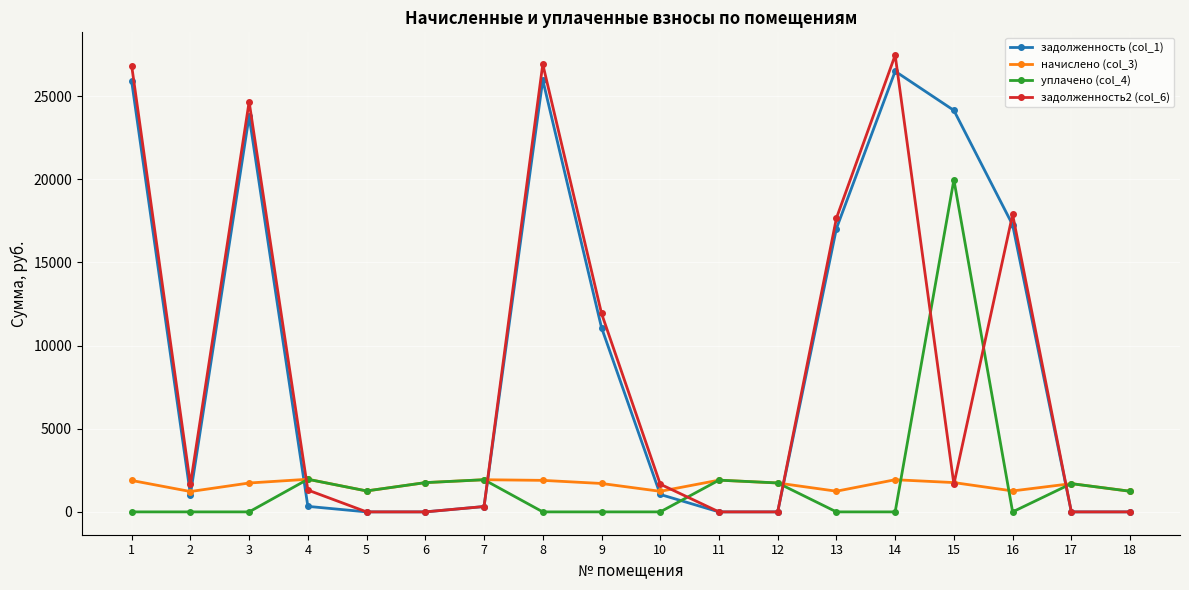

At which label does задолженность (col_1) first exceed 1047?

1